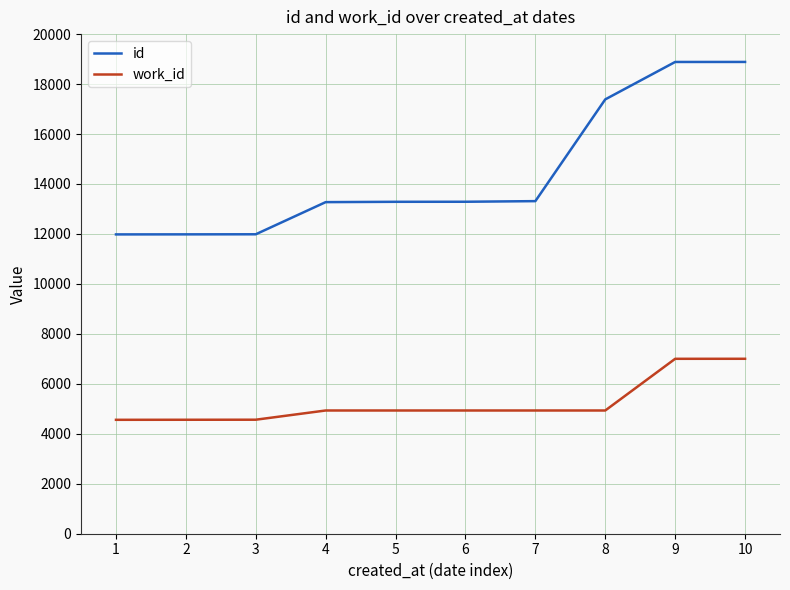

What is the difference between the id values at 6 and 1?

1307